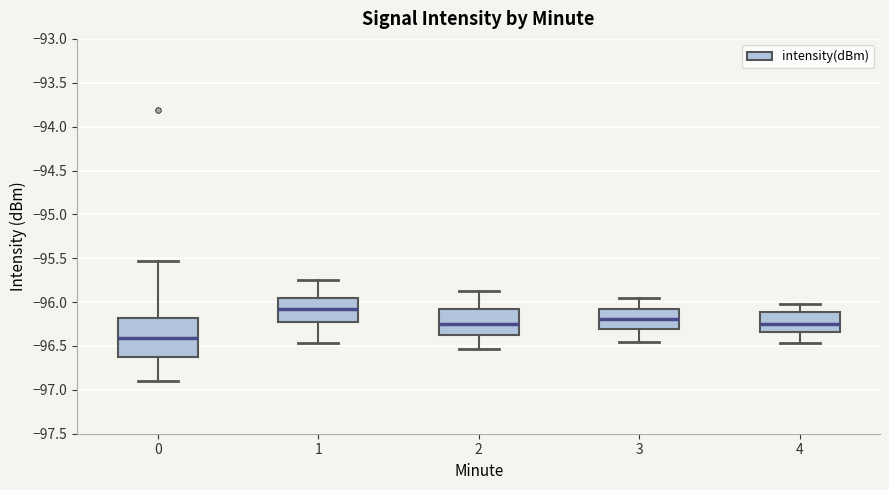

Reading left to right, transcribe this box plot: for each box, give where its median line is, the range the box spans, and where its two whiskers end, as read against the y-axis. The values are not printed on the chart, so give them approximately, as read against the axis.

0: median -96.40, box -96.60 to -96.20, whiskers -96.90 to -95.55
1: median -96.10, box -96.25 to -95.95, whiskers -96.45 to -95.75
2: median -96.25, box -96.35 to -96.10, whiskers -96.55 to -95.85
3: median -96.20, box -96.30 to -96.10, whiskers -96.45 to -95.95
4: median -96.25, box -96.35 to -96.10, whiskers -96.45 to -96.00